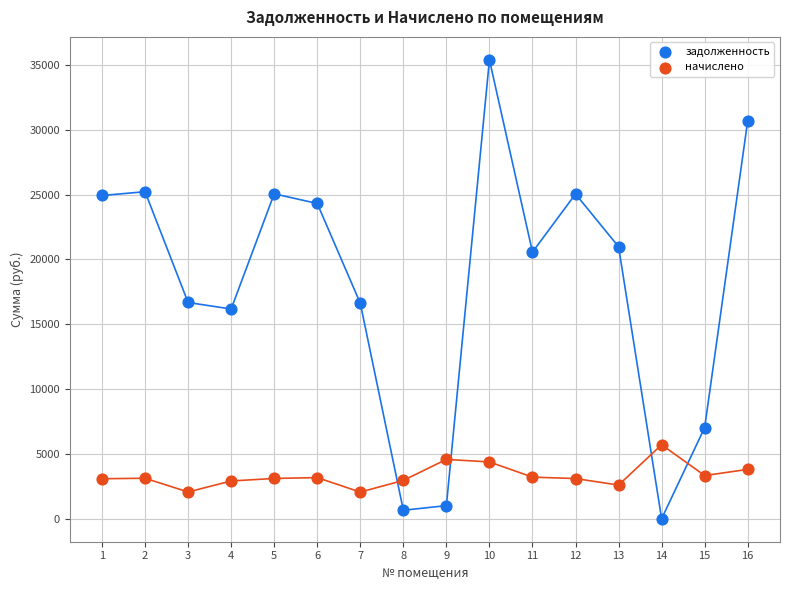

Which series has the widest spread of Y values?

задолженность